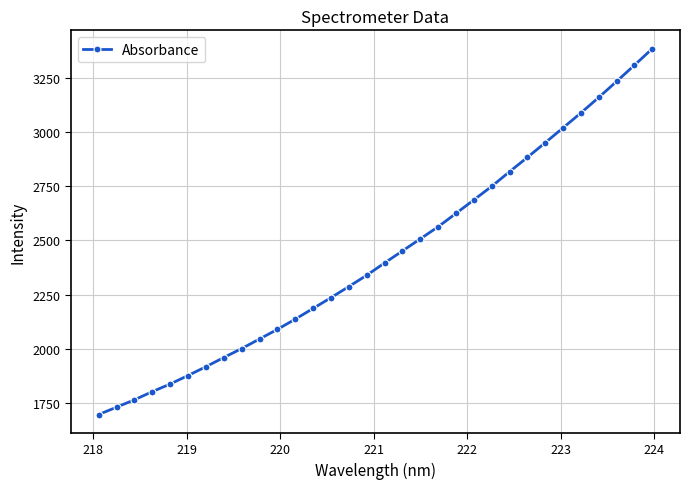

What is the value of the 25th point from the left?

2883.8